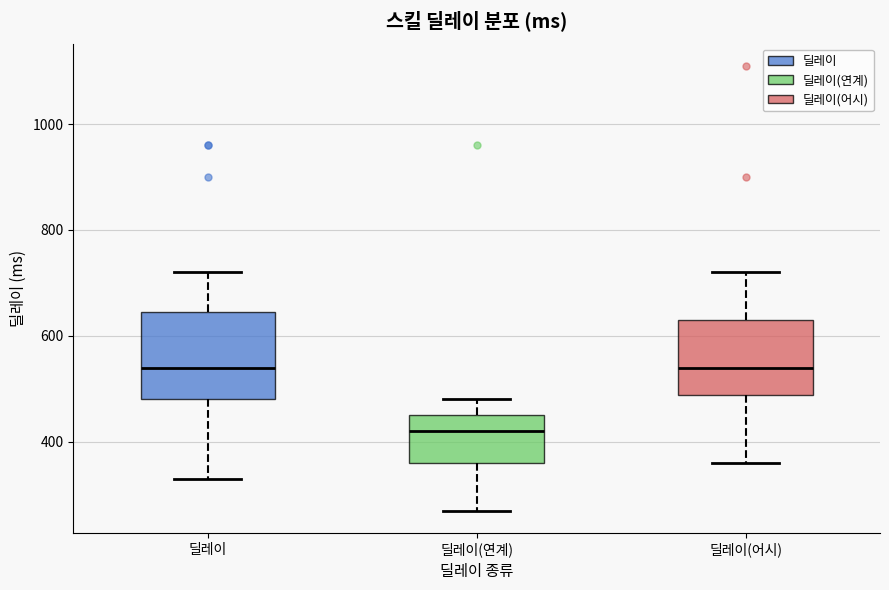

Where does the lower whisker of the box for 딜레이 end on the y-axis? The values are not printed on the chart, so give them approximately, as read against the axis.

340